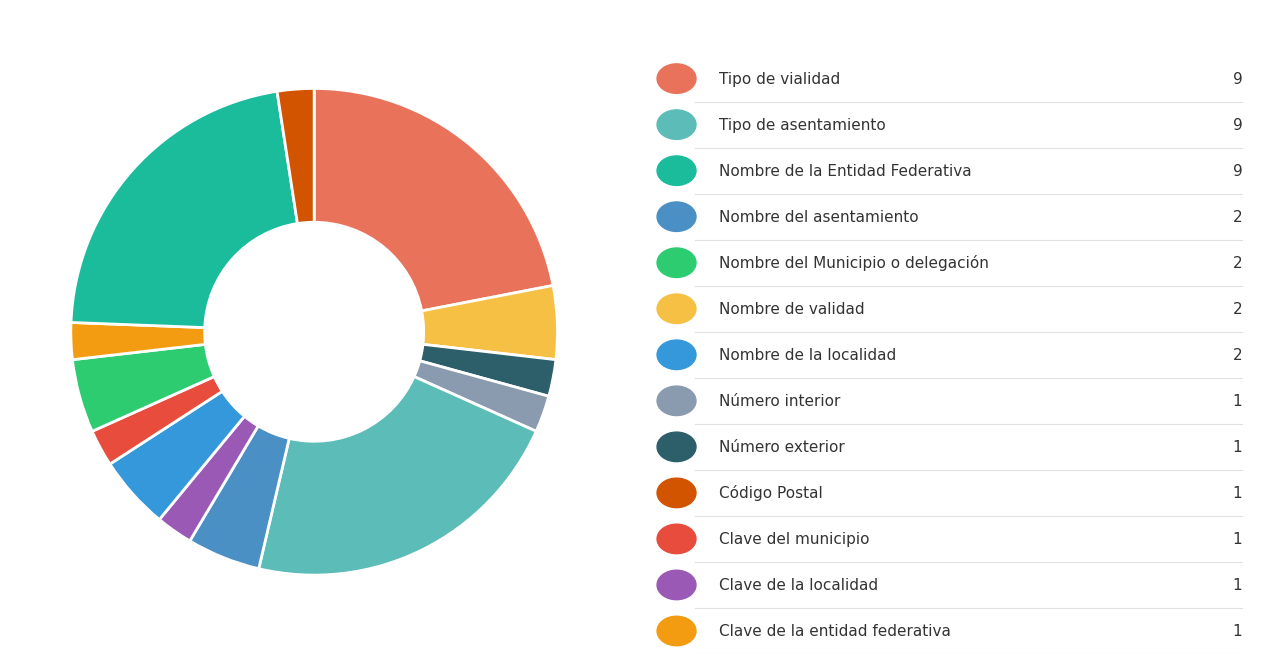

How many segments does this pie chart have?

13